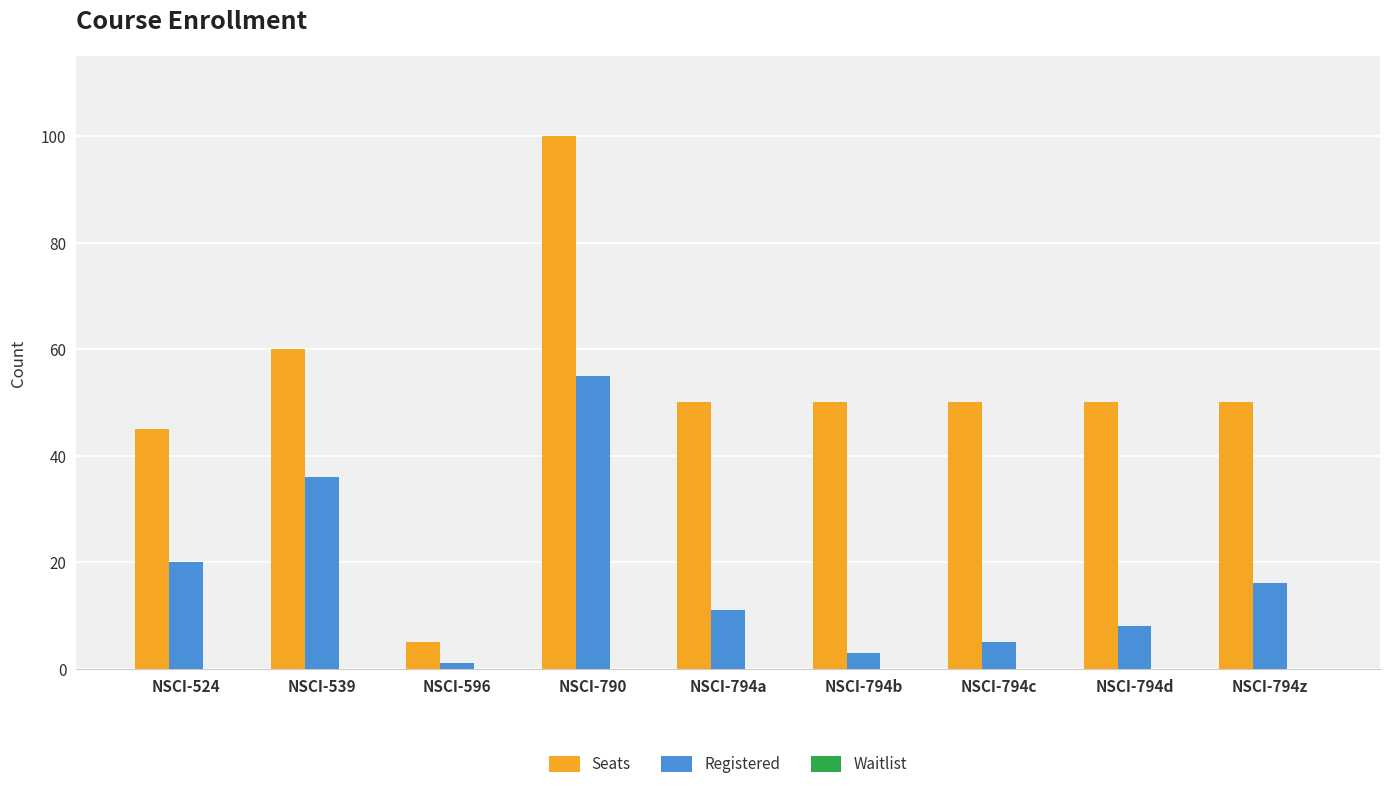

What is the difference between the Registered values at NSCI-794z and NSCI-539?

20